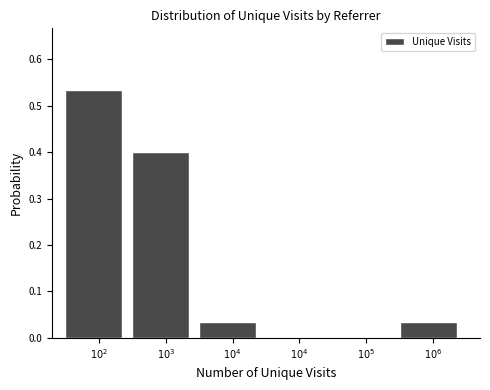

How many data points does each series have?

6